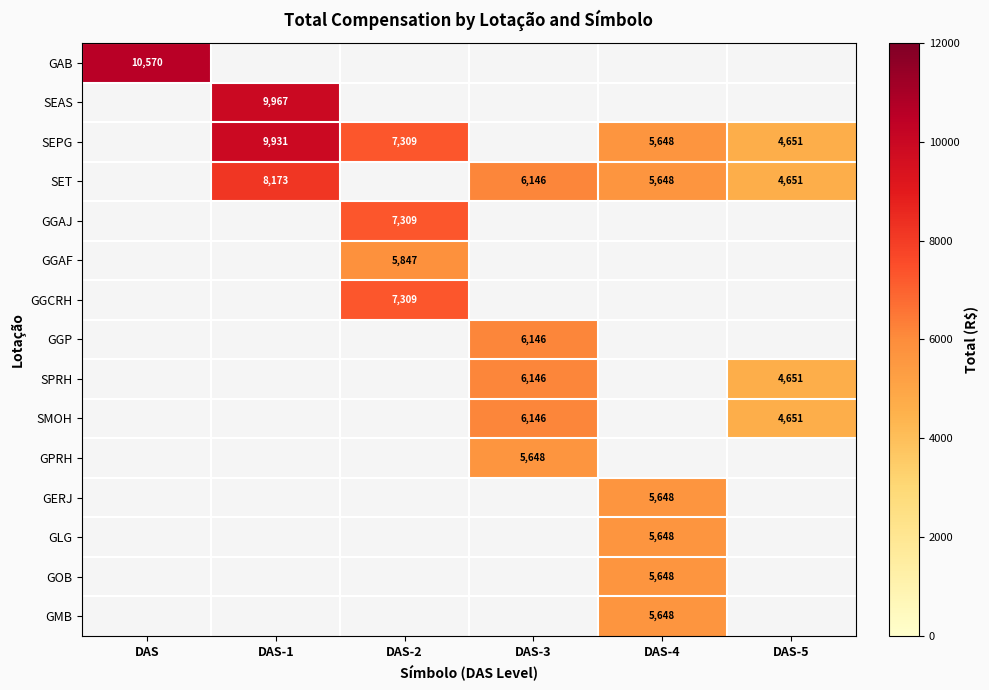

Is it true that GAB equals 18656 at DAS?

False